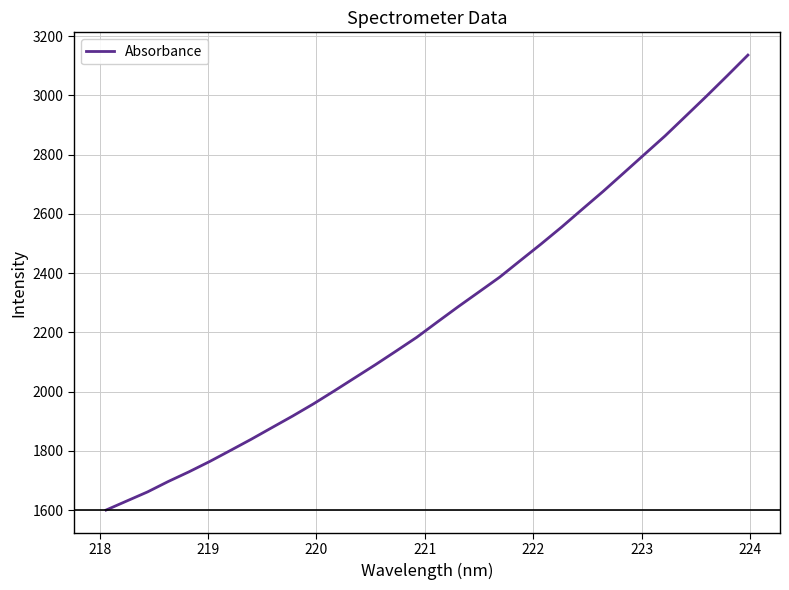

What is the difference between the maximum and minimum values?

1536.2